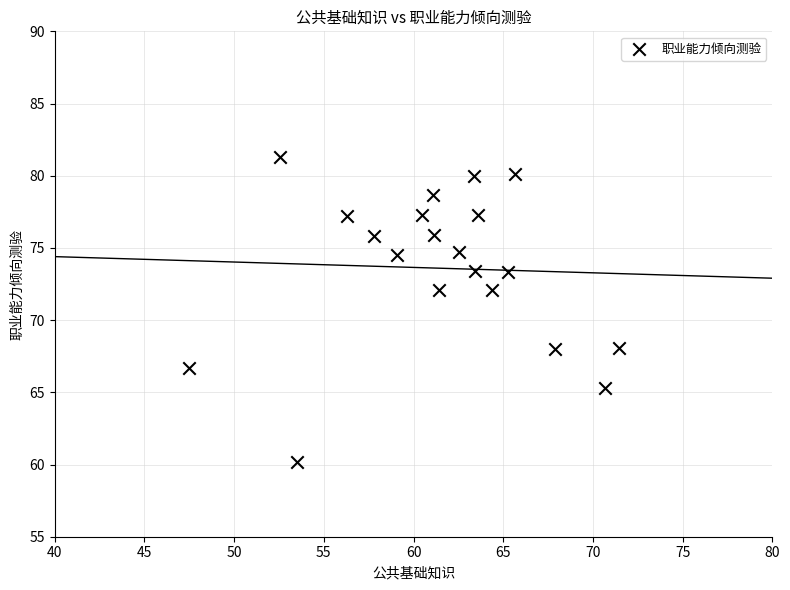

What is the range of X values (max minus min)?

24.0